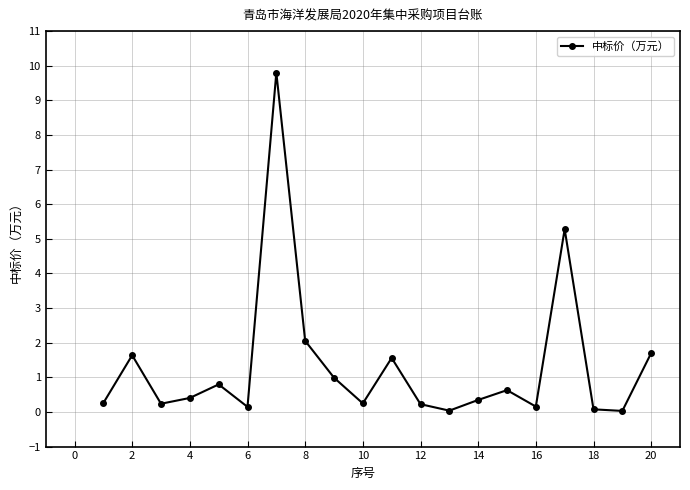

How many interior local valleys (lower than both neighbors) does the data have?

6